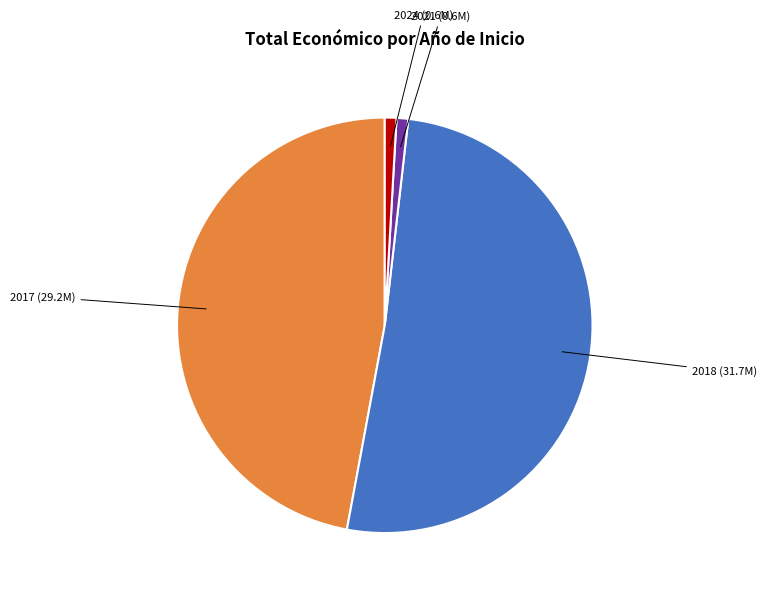

Is there any slice that represents more than half of the pie?

Yes